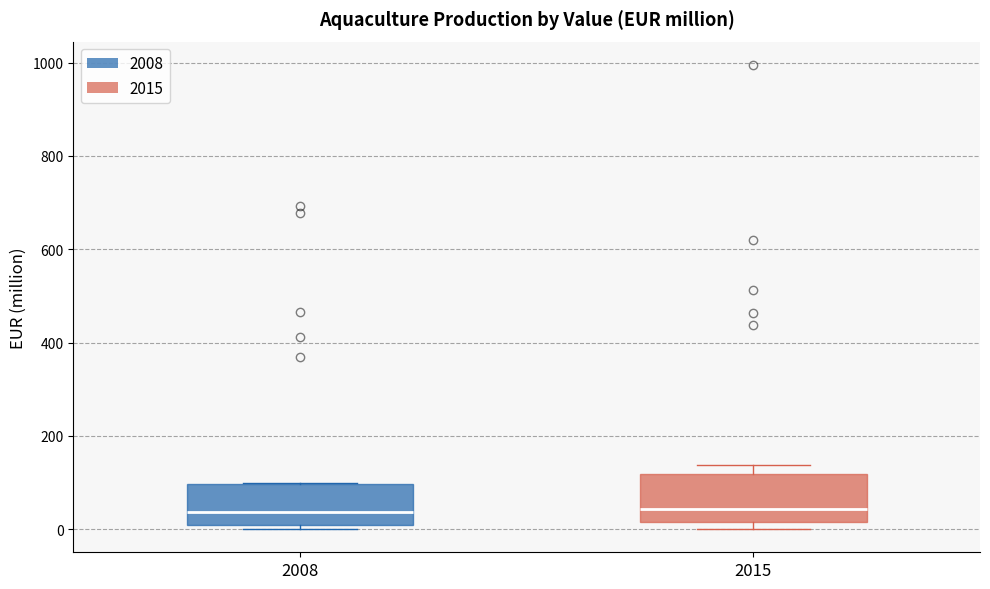

Where does the median line of the box at x = 2008 sit on the y-axis? The values are not printed on the chart, so give them approximately, as read against the axis.

40